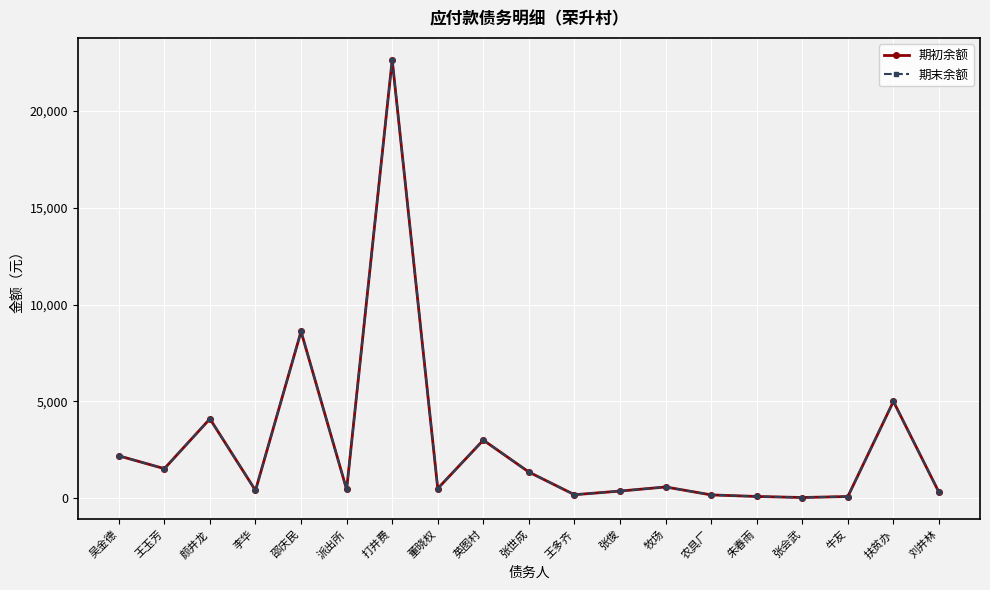

At which label does 期初余额 reach its peak?

打井费